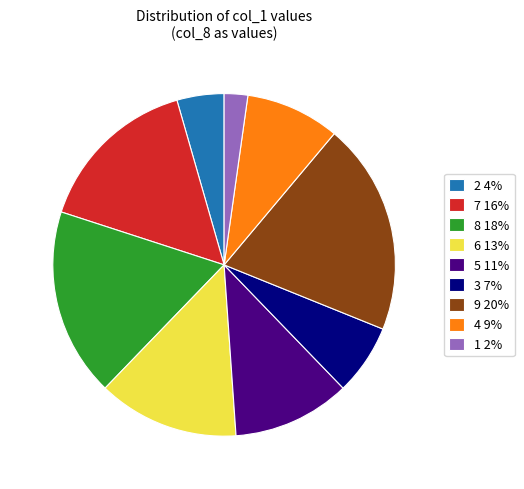

Combined, do 5 11% and 6 13% account for over 50%?

No